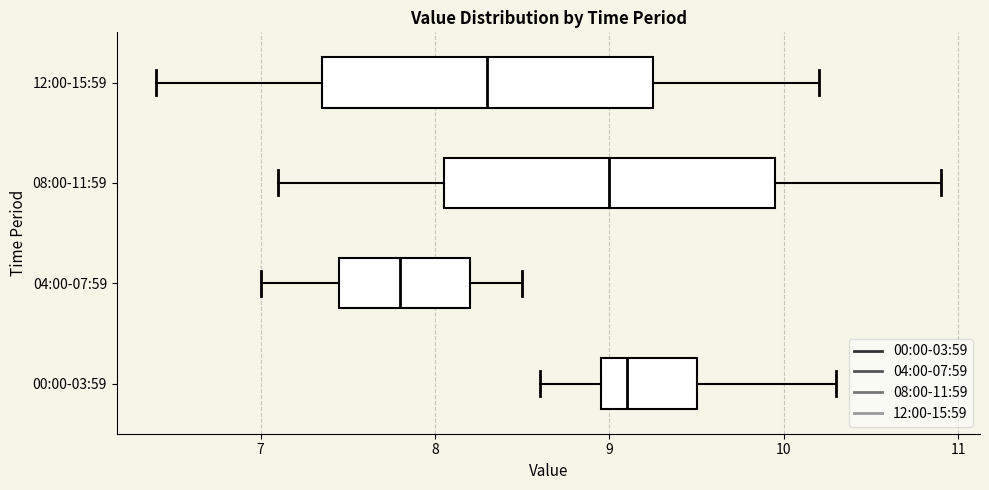

Where is the left edge of the box for 08:00-11:59 on the x-axis? The values are not printed on the chart, so give them approximately, as read against the axis.

8.1